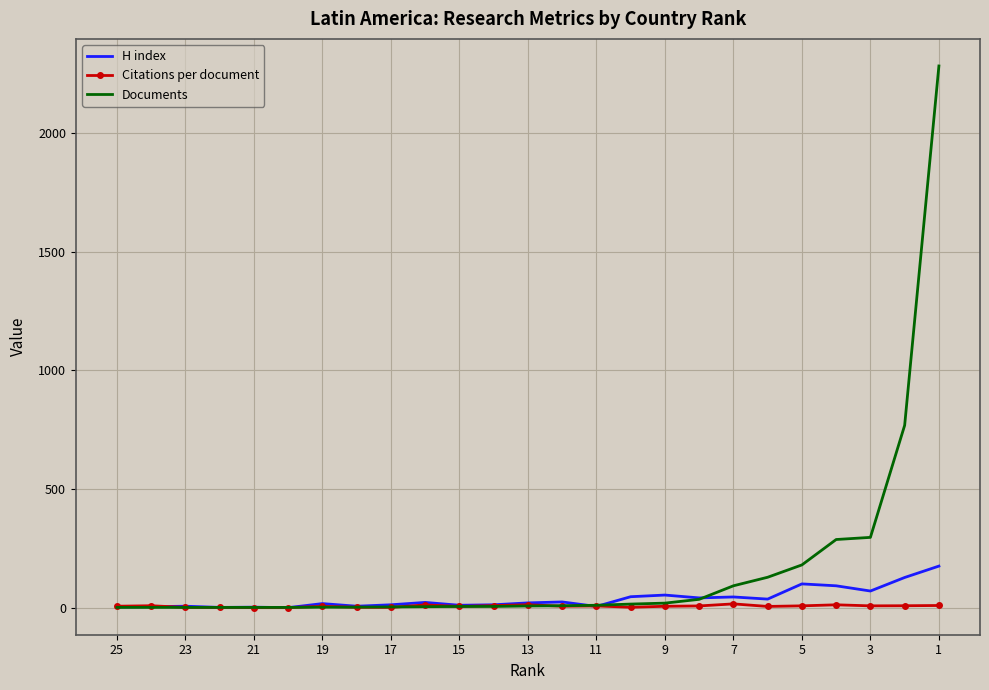

What is the difference between the highest and lowest values at 15?

1.0